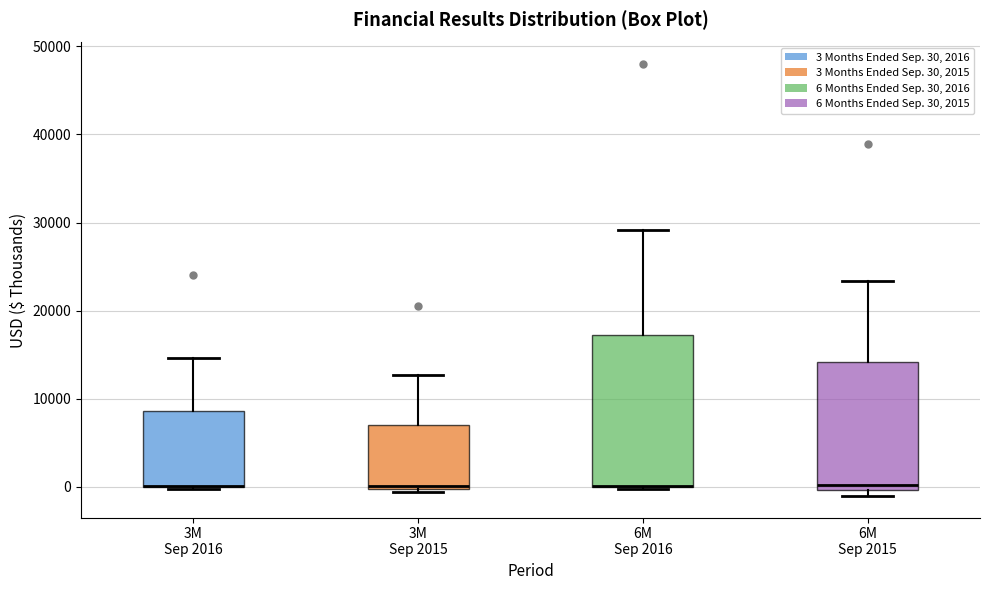

Where is the upper edge of the box for 3M Sep 2015 on the y-axis? The values are not printed on the chart, so give them approximately, as read against the axis.

7000